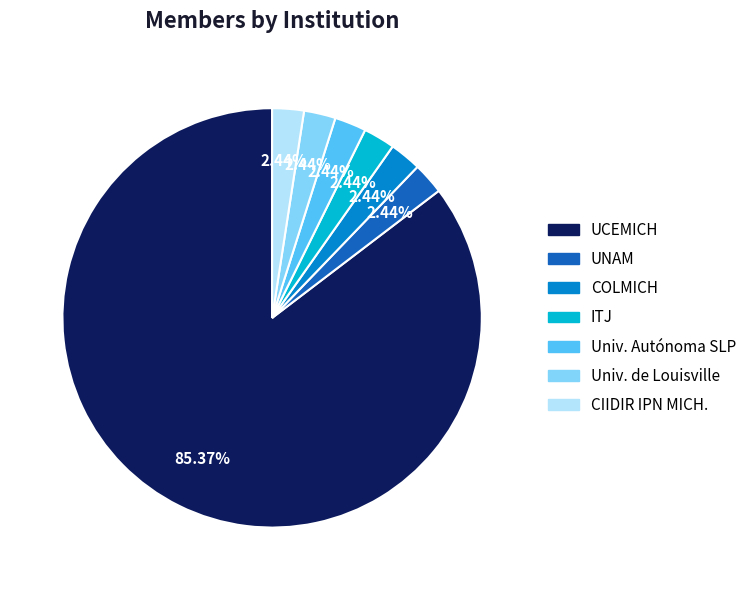

True or false: UNAM accounts for 17% of the total.

False